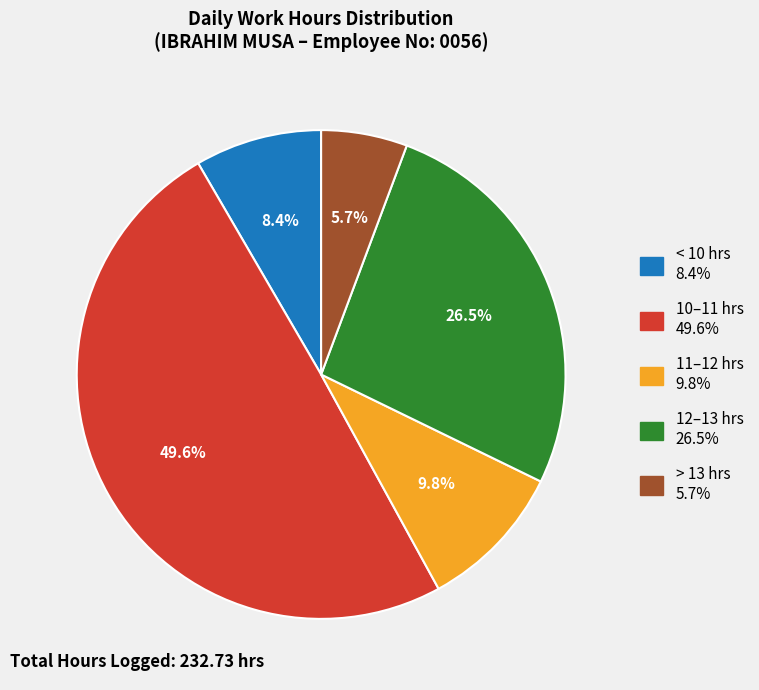

Does any single category account for the majority?

No